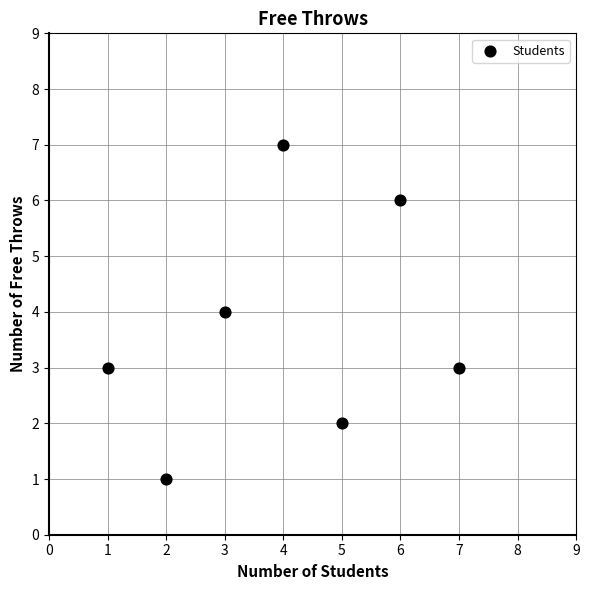

What is the average Y value?

4